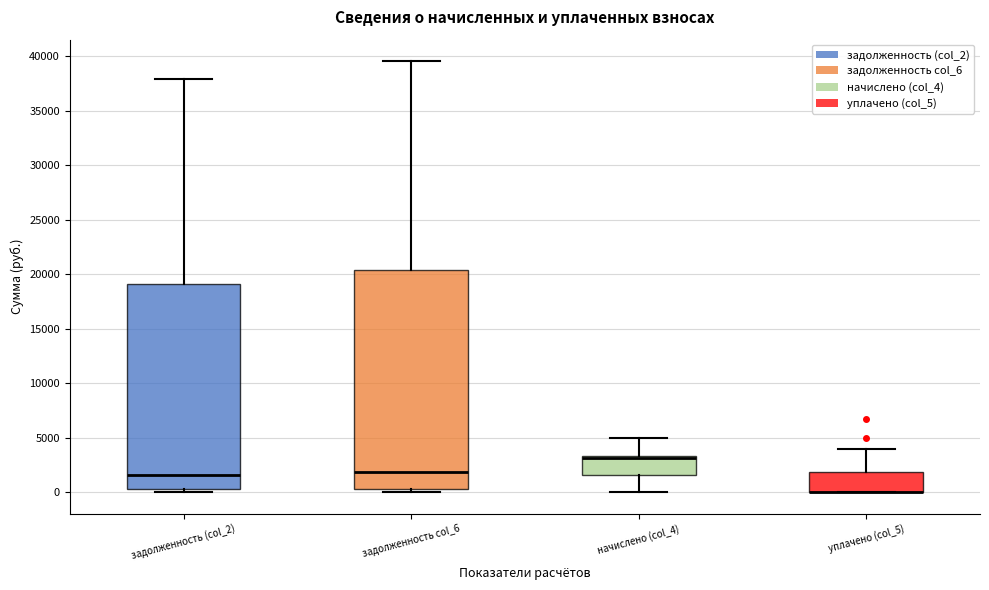

Which box is the tallest, from its lower edge to its upper edge?

задолженность col_6